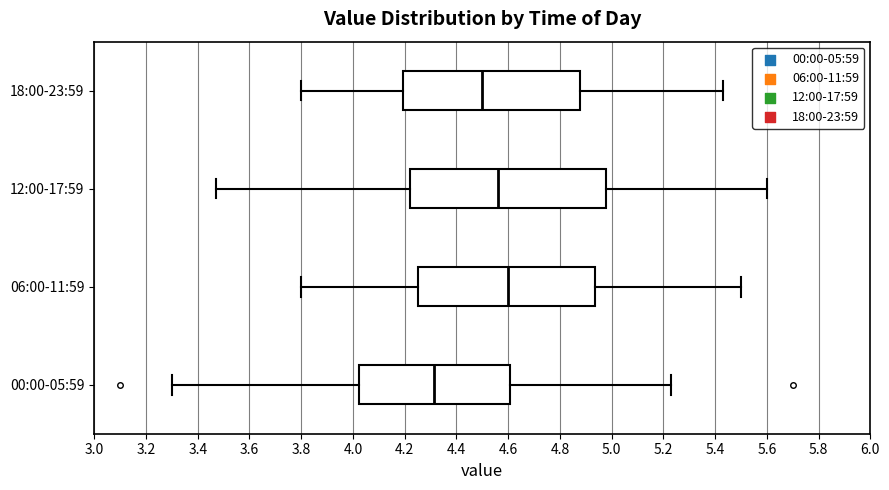

Which box is the widest, from its left edge to its right edge?

12:00-17:59